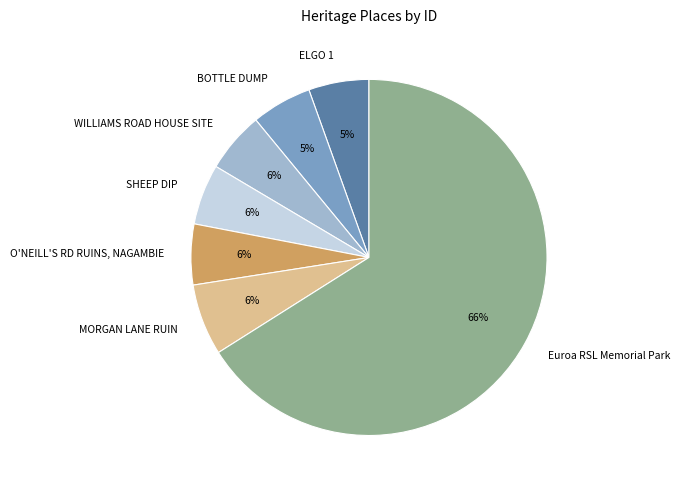

To the nearest percent, what is the difference between the largest and smallest slice percentages?

61%